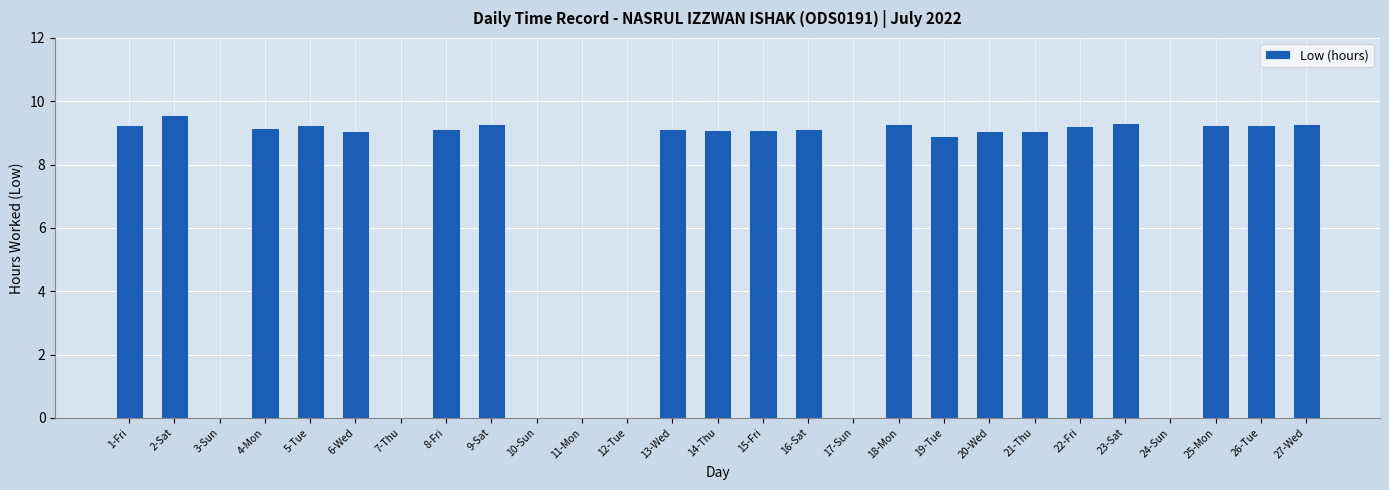

What value does the data have at 22-Fri?

9.2